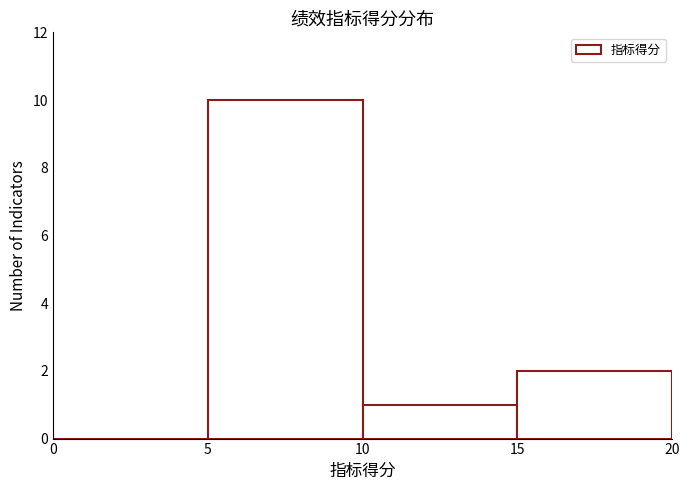

Reading left to right, list every bar in this chart as the range it spans on the x-axis followed by its height. The values are not printed on the chart, so give them approximately, as read against the axis.

0 to 5: 0
5 to 10: 10
10 to 15: 1
15 to 20: 2